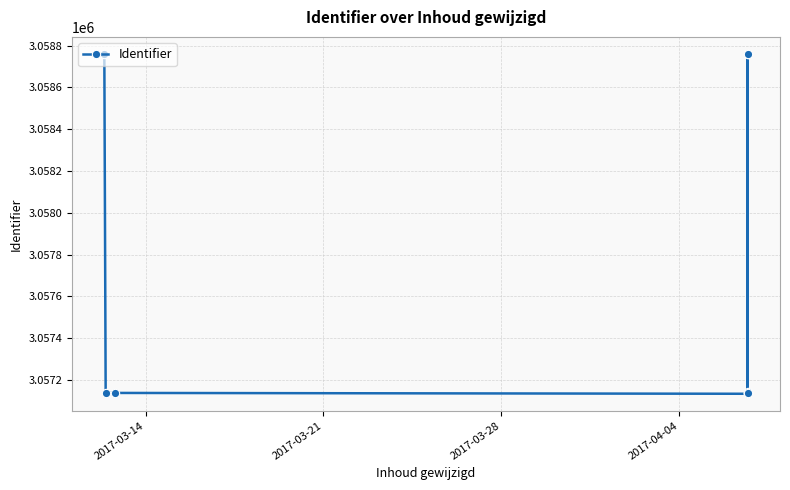

Reading left to right, transcribe all the data shown in this chart.

3058758	3057139	3057138	3057134	3058760	3057136	3058759	3057140	3057141	3057137